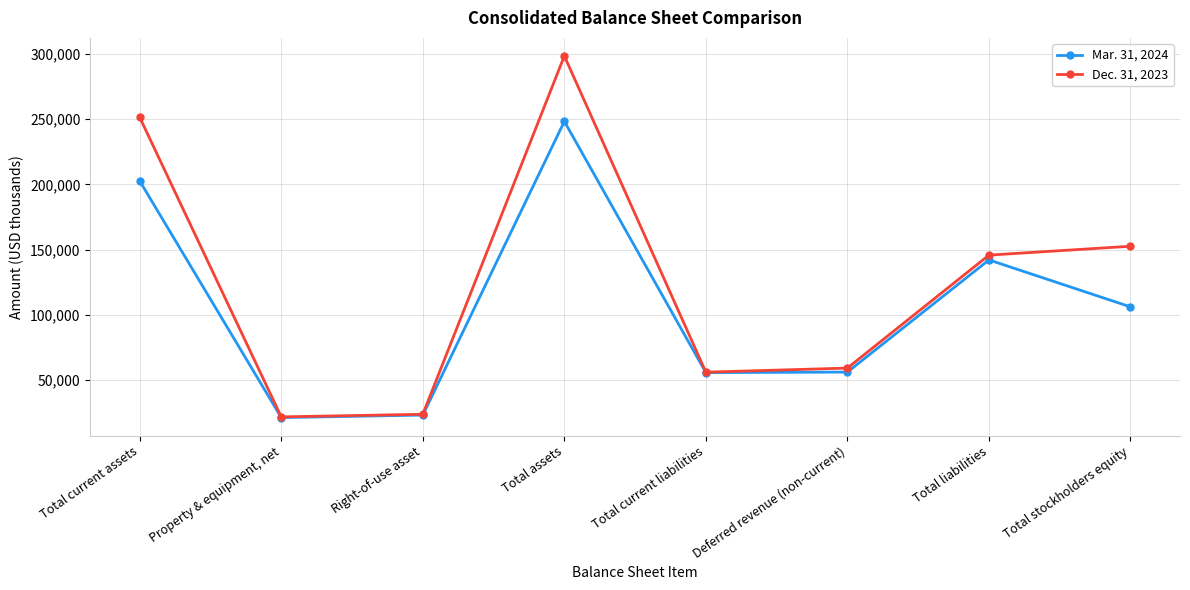

How many interior local peaks does the Mar. 31, 2024 series have?

2